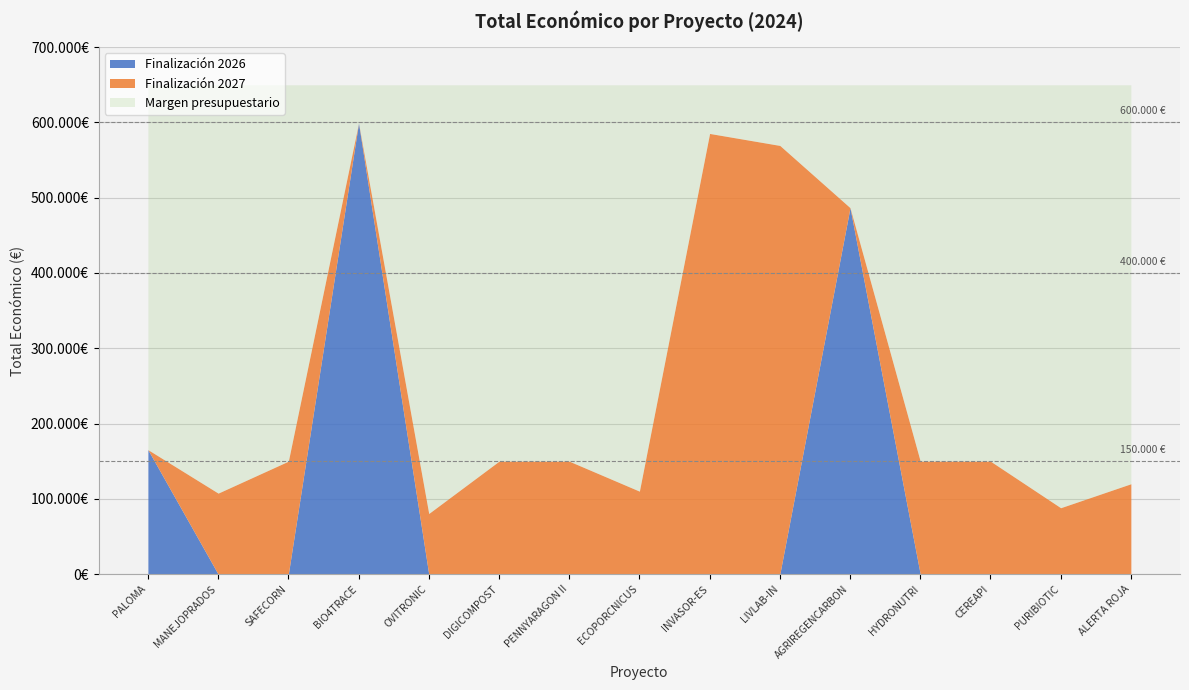

Rank the categories by Total económico value from lowest to highest.

OVITRONIC, PURIBIOTIC, MANEJOPRADOS, ECOPORCNICUS, ALERTA ROJA, SAFECORN, DIGICOMPOST, PENNYARAGON II, HYDRONUTRI, CEREAPI, PALOMA, AGRIREGENCARBON, LIVLAB-IN, INVASOR-ES, BIO4TRACE